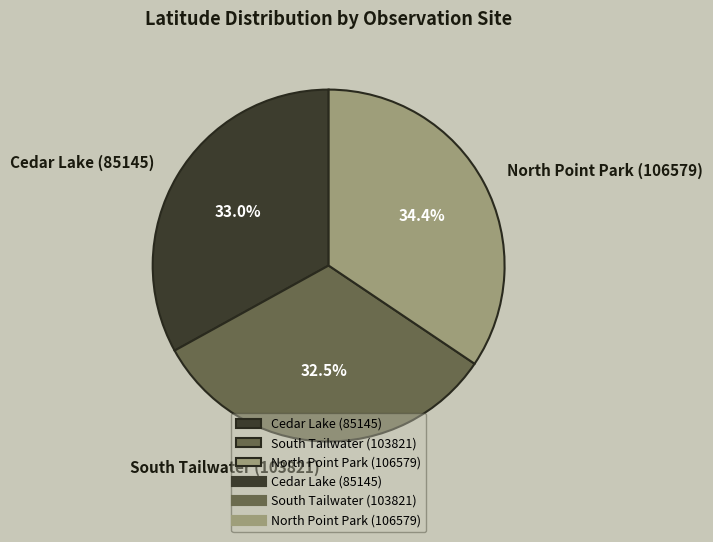

Approximately how many times larger is the value at Cedar Lake (85145) compared to North Point Park (106579)?

1.0